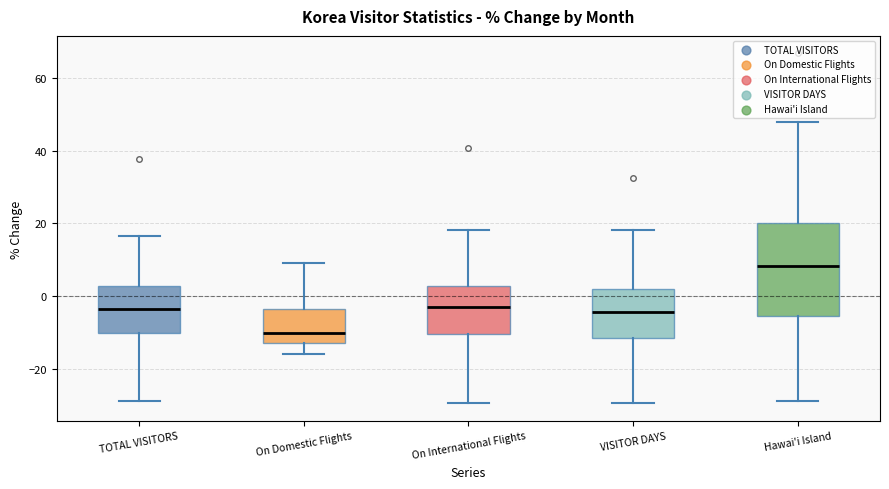

Which box's median line is the highest?

Hawai'i Island